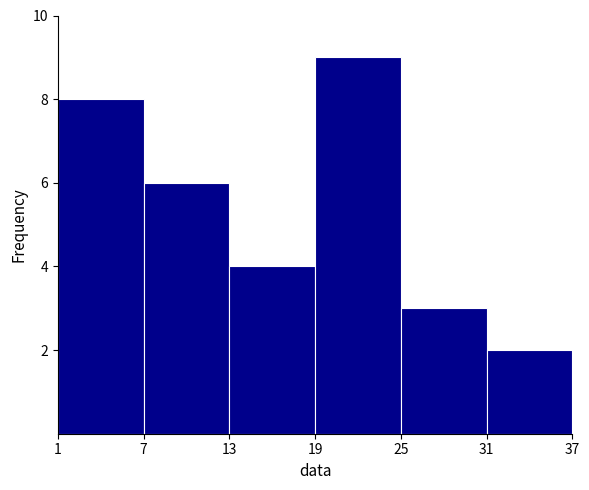

Reading left to right, transcribe this chart: for each bar, give the range it covers on the x-axis and its height. The values are not printed on the chart, so give them approximately, as read against the axis.

1 to 7: 8
7 to 13: 6
13 to 19: 4
19 to 25: 9
25 to 31: 3
31 to 37: 2